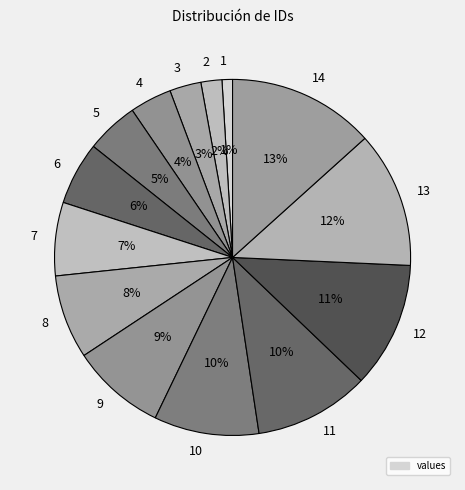

Is there any slice that represents more than half of the pie?

No